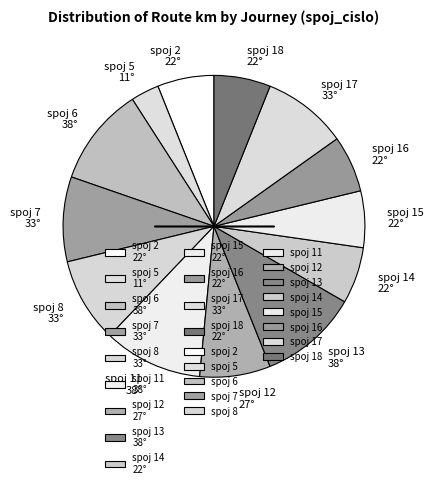

The spoj 15 slice represents 13% of the pie. True or false?

False